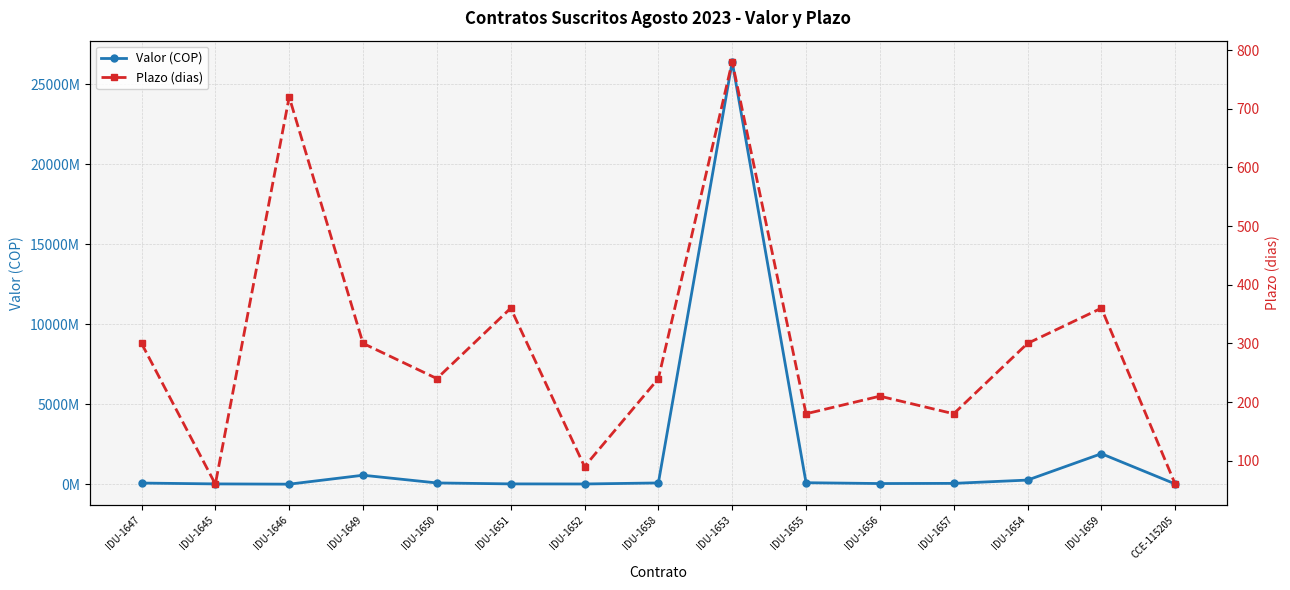

Reading left to right, transcribe all the data shown in this chart.

Valor (COP): IDU-1647=69200000	IDU-1645=16660000	IDU-1646=0	IDU-1649=559061286	IDU-1650=76800000	IDU-1651=17402277	IDU-1652=11948084	IDU-1658=76800000	IDU-1653=26413119467	IDU-1655=90480000	IDU-1656=39760000	IDU-1657=49942494	IDU-1654=255754390	IDU-1659=1905534554	CCE-115205=13859445
Plazo (dias): IDU-1647=300	IDU-1645=60	IDU-1646=720	IDU-1649=300	IDU-1650=240	IDU-1651=360	IDU-1652=90	IDU-1658=240	IDU-1653=780	IDU-1655=180	IDU-1656=210	IDU-1657=180	IDU-1654=300	IDU-1659=360	CCE-115205=60